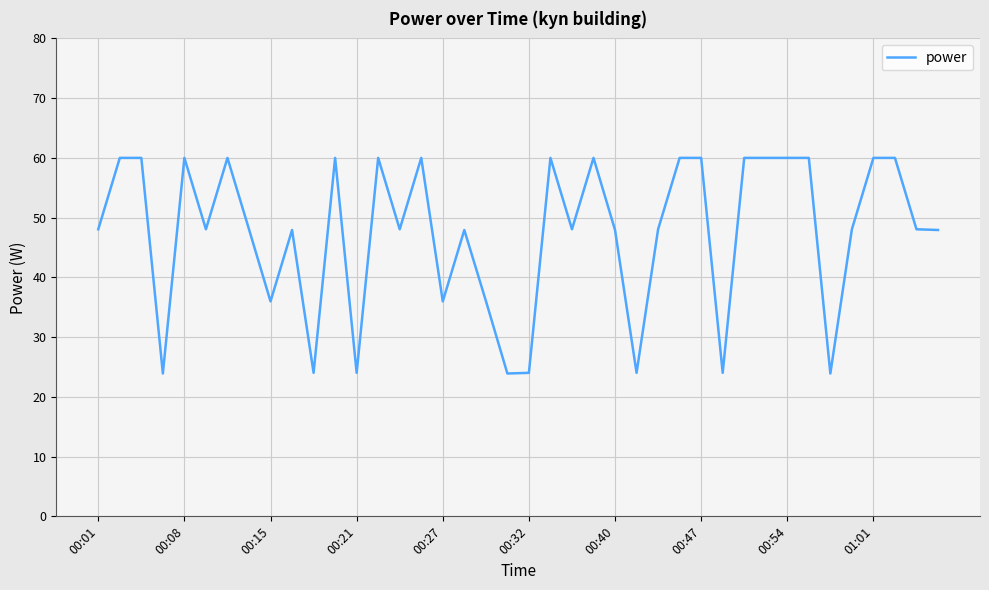

What is the minimum value shown in the chart?

23.9